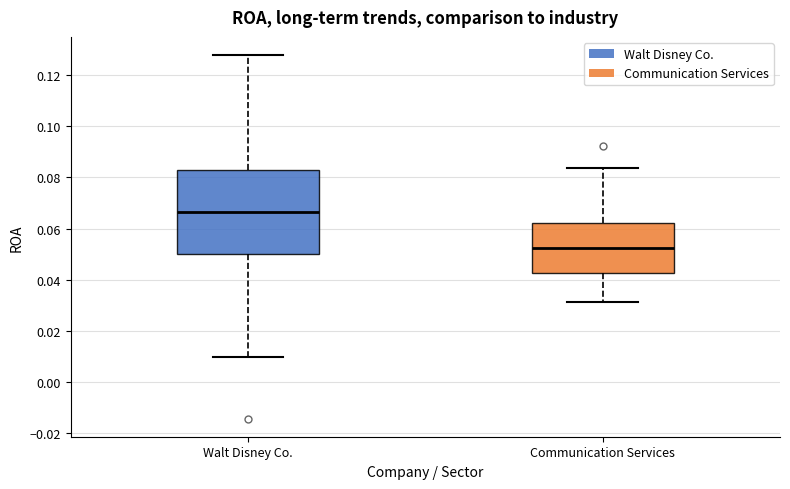

Which box is the tallest, from its lower edge to its upper edge?

Walt Disney Co.